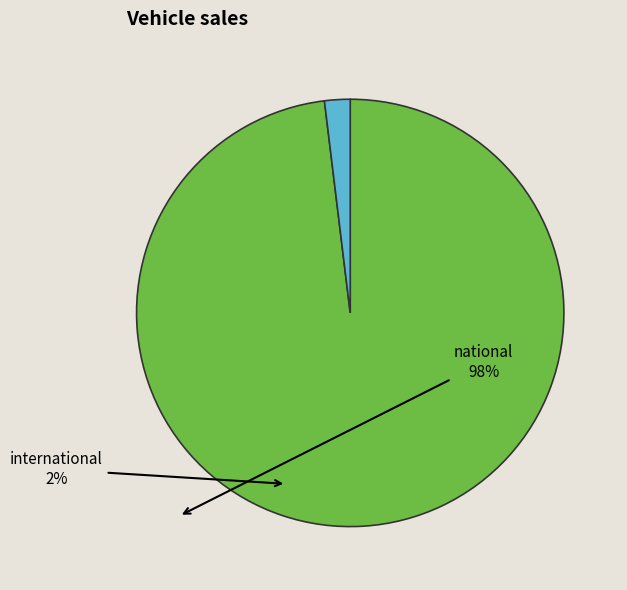

The international slice represents 2% of the pie. True or false?

True